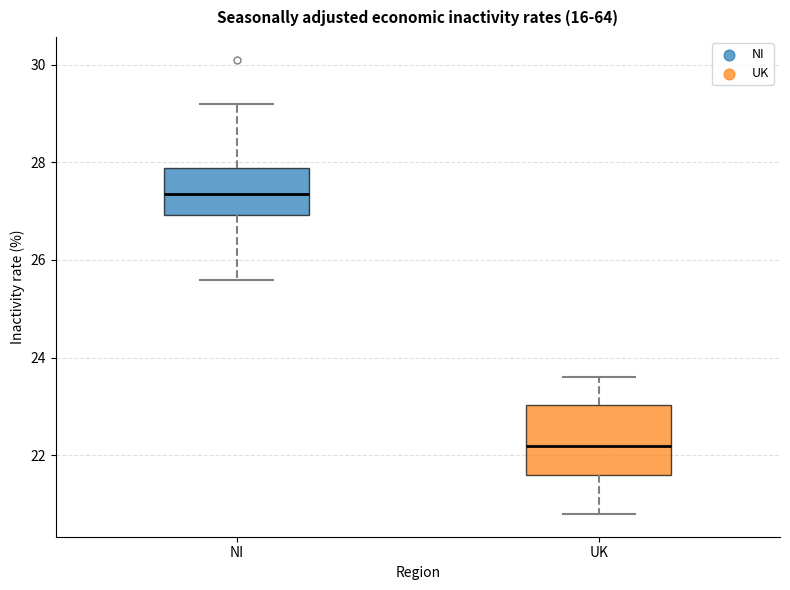

Which box has the highest median line?

NI